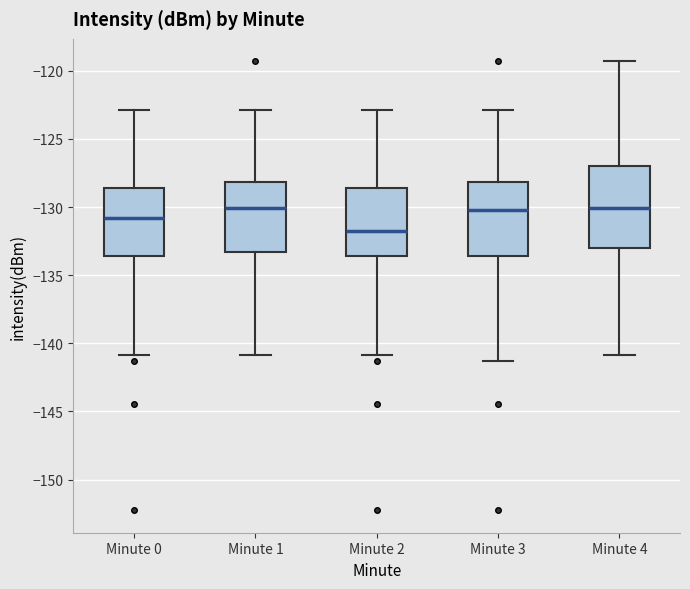

Reading left to right, read every box against the y-axis: the position of its median line, the range the box covers, and the ends of its whiskers. The values are not printed on the chart, so give them approximately, as read against the axis.

Minute 0: median -131.0, box -133.5 to -128.5, whiskers -141.0 to -123.0
Minute 1: median -130.0, box -133.5 to -128.0, whiskers -141.0 to -123.0
Minute 2: median -131.5, box -133.5 to -128.5, whiskers -141.0 to -123.0
Minute 3: median -130.0, box -133.5 to -128.0, whiskers -141.5 to -123.0
Minute 4: median -130.0, box -133.0 to -127.0, whiskers -141.0 to -119.5